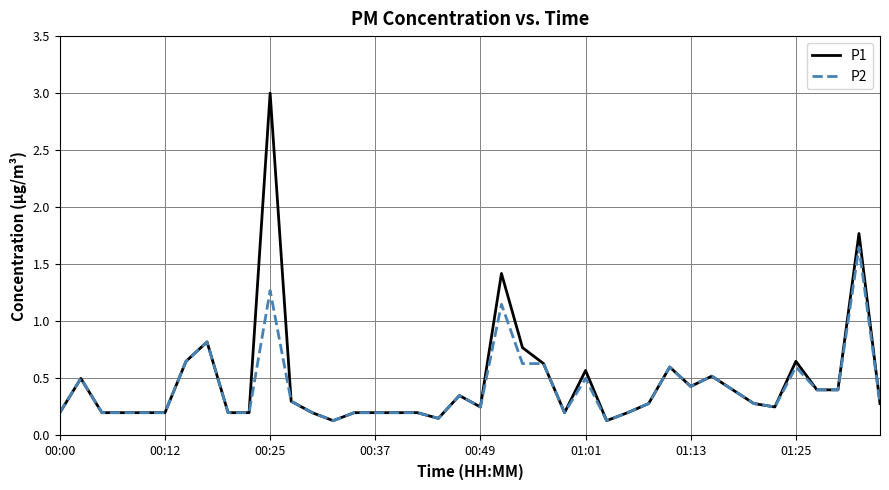

What is the greatest value displayed?

3.0